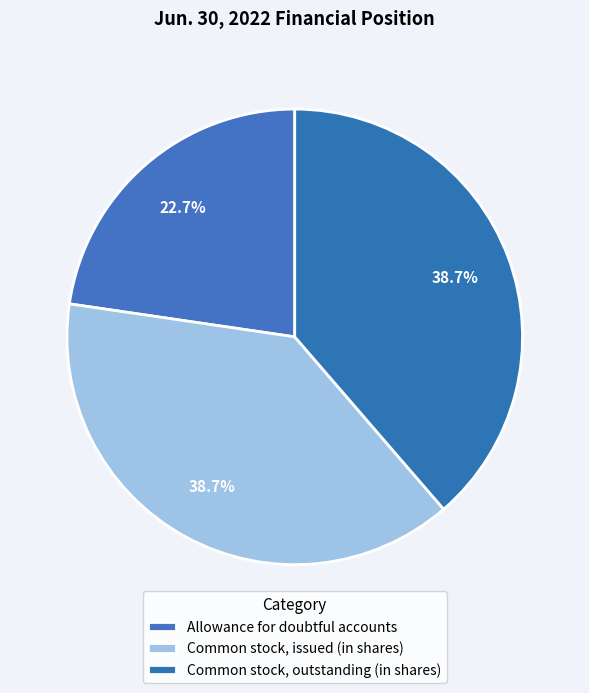

Combined, what portion of the pie is Common stock, issued (in shares) and Allowance for doubtful accounts?

61.3%